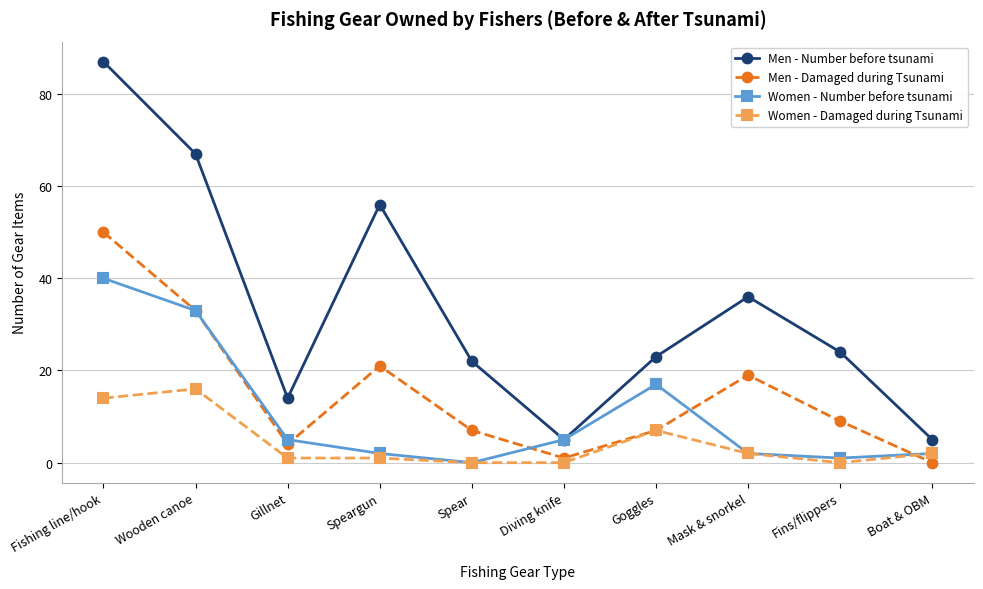

What is the maximum value for Men - Number before tsunami?

87